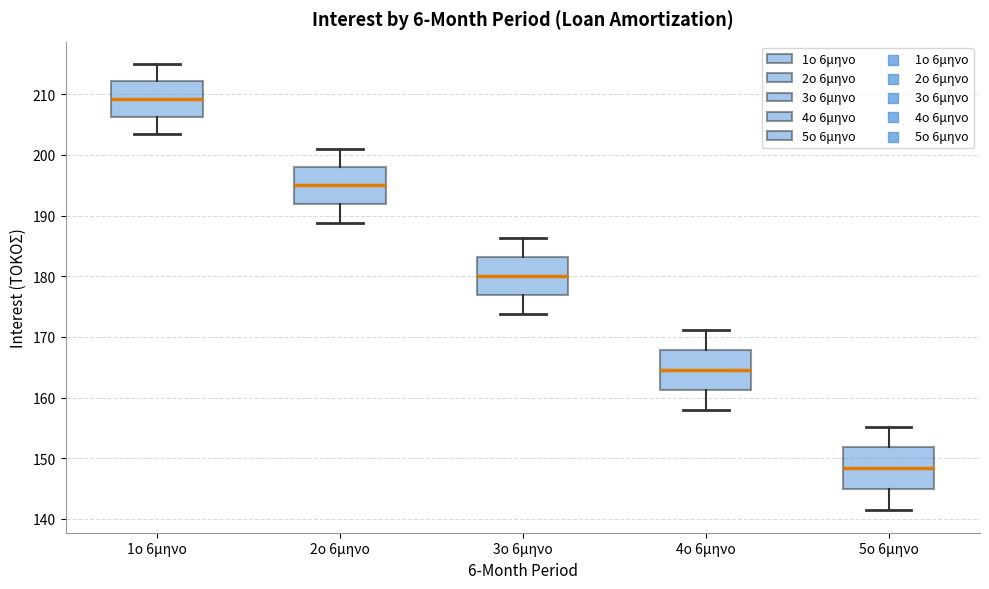

Reading left to right, read every box against the y-axis: the position of its median line, the range the box covers, and the ends of its whiskers. The values are not printed on the chart, so give them approximately, as read against the axis.

1ο 6μηνο: median 209, box 206 to 212, whiskers 203 to 215
2ο 6μηνο: median 195, box 192 to 198, whiskers 189 to 201
3ο 6μηνο: median 180, box 177 to 183, whiskers 174 to 186
4ο 6μηνο: median 165, box 161 to 168, whiskers 158 to 171
5ο 6μηνο: median 148, box 145 to 152, whiskers 141 to 155